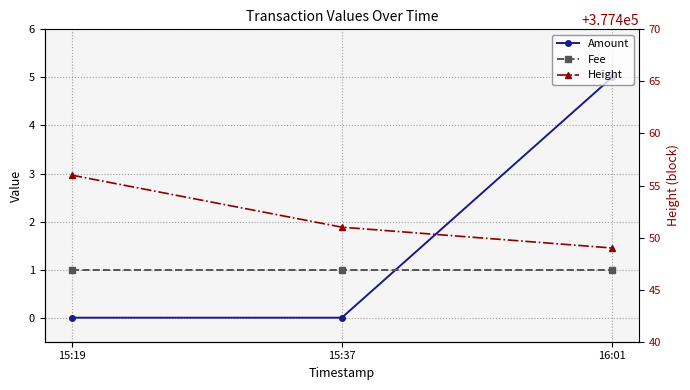

What is the value of the Height point at the 1st from the left?

377456